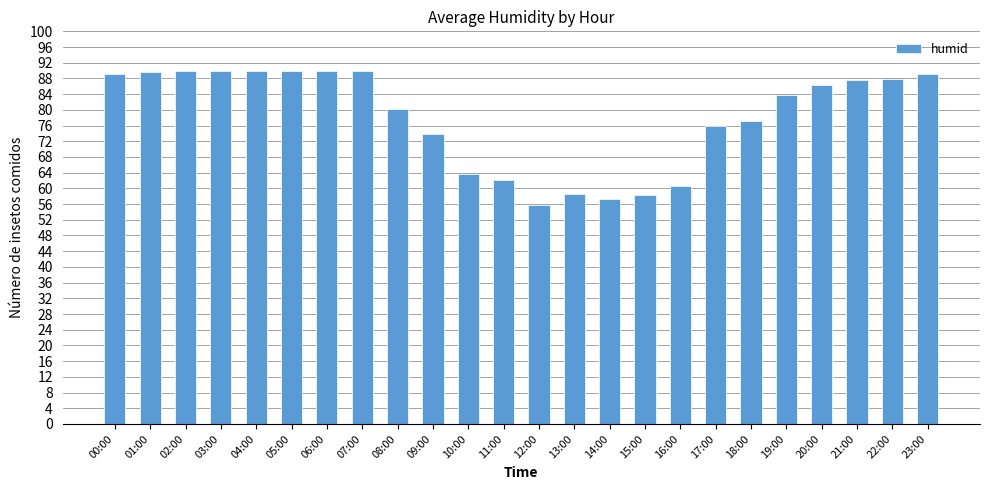

Is it true that the value at 21:00 is 35.4?

False